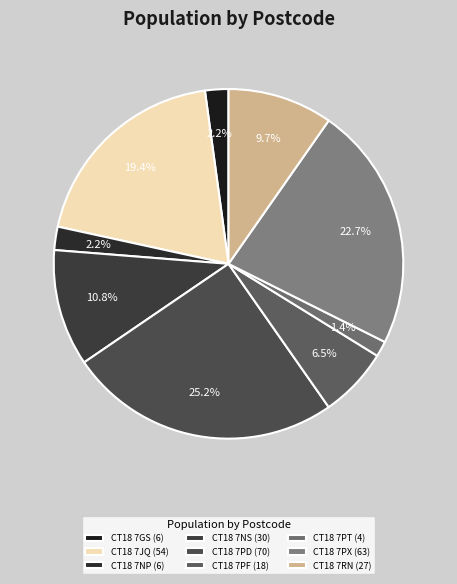

To the nearest percent, what is the average slice percentage?

11%